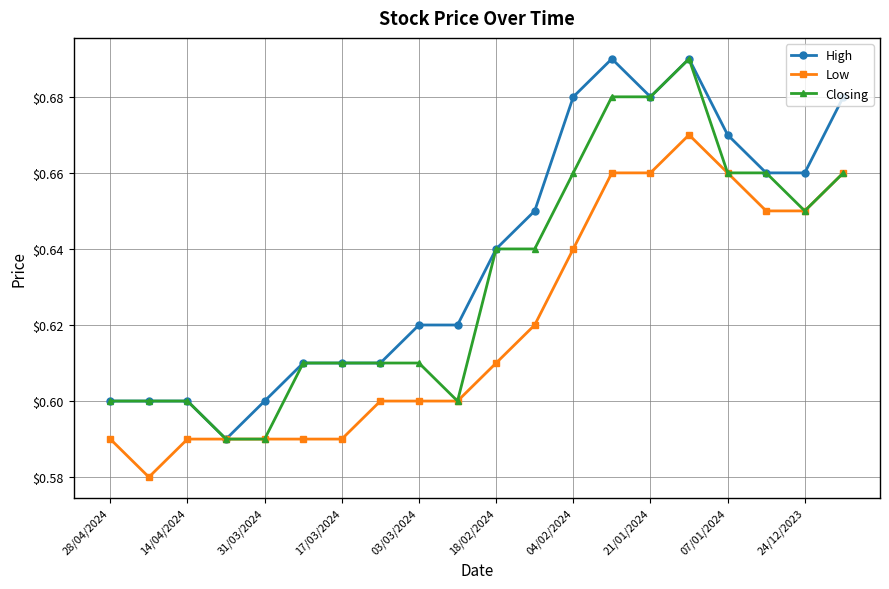

Which series has the largest total across all categories?

High